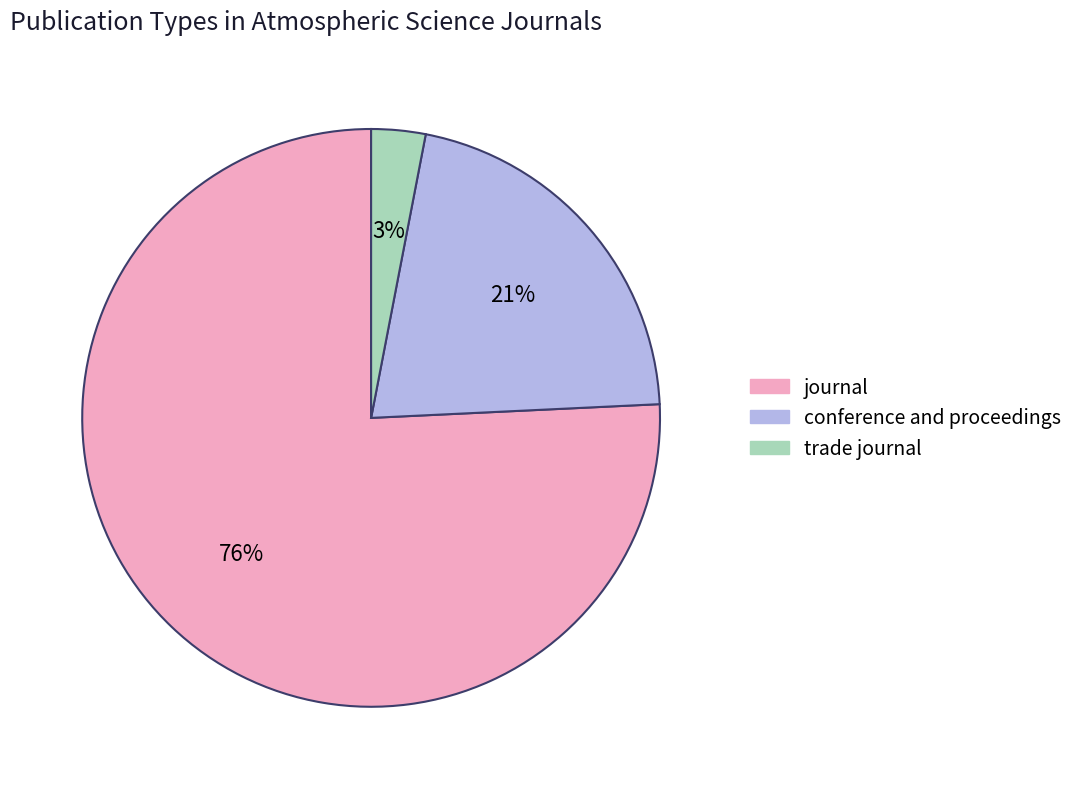

Approximately how many times larger is the value at conference and proceedings compared to journal?

0.3